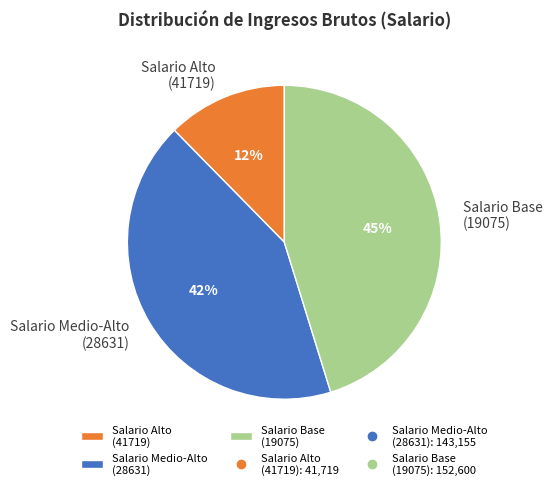

Which category has the smallest portion of the pie?

Salario Alto (41719)